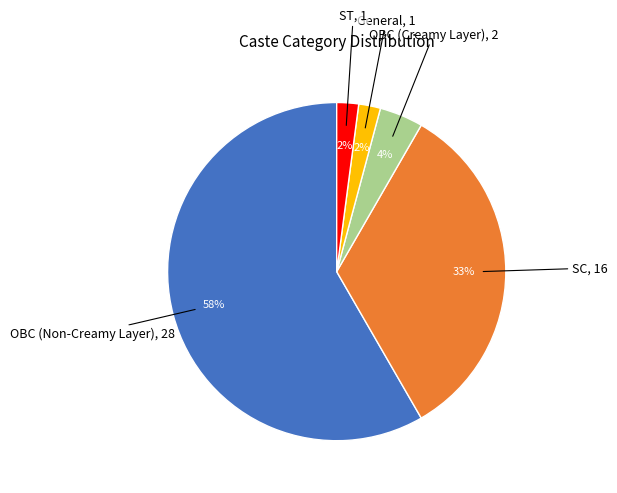

Is there a majority slice in this chart?

Yes